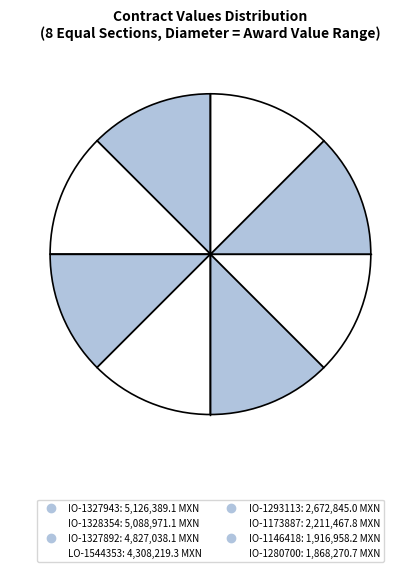

How many slices are in this pie chart?

8